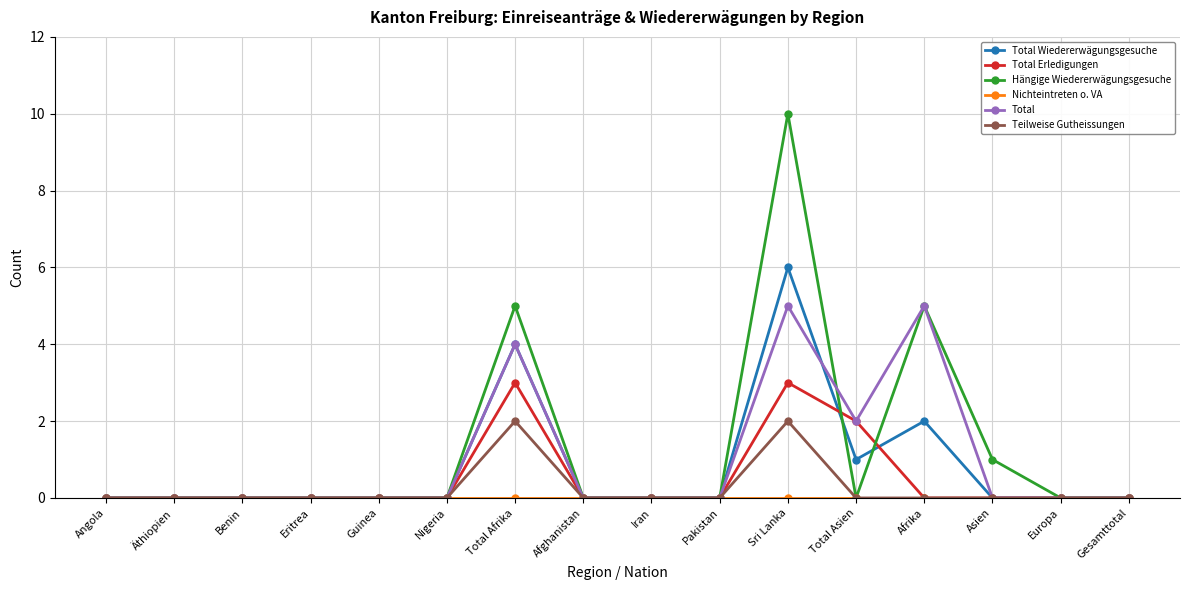

What is the spread (max minus min) of values at Afrika?

5